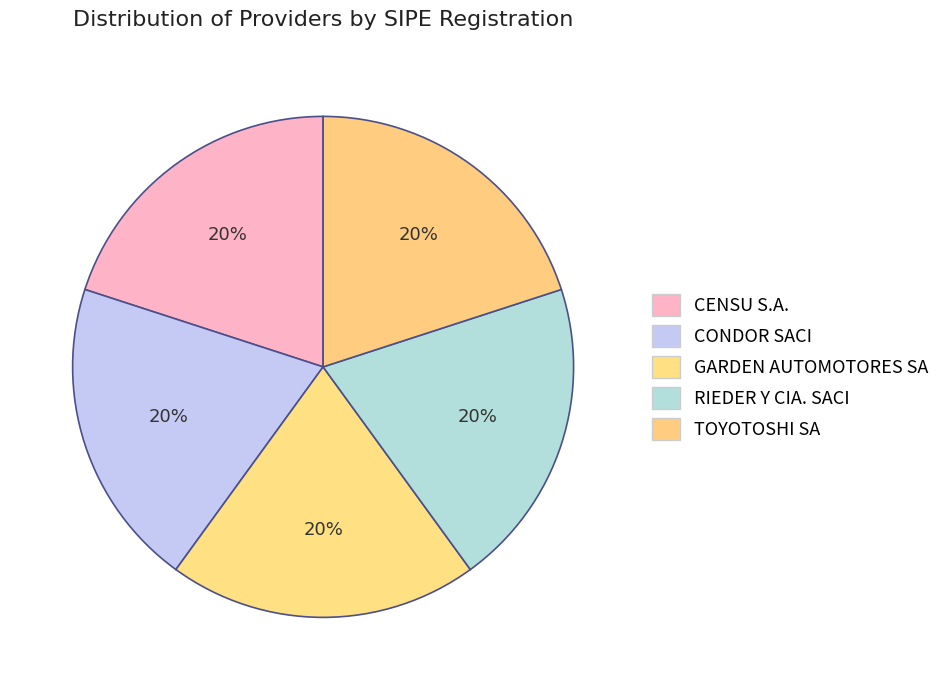

Count the number of slices in the pie.

5